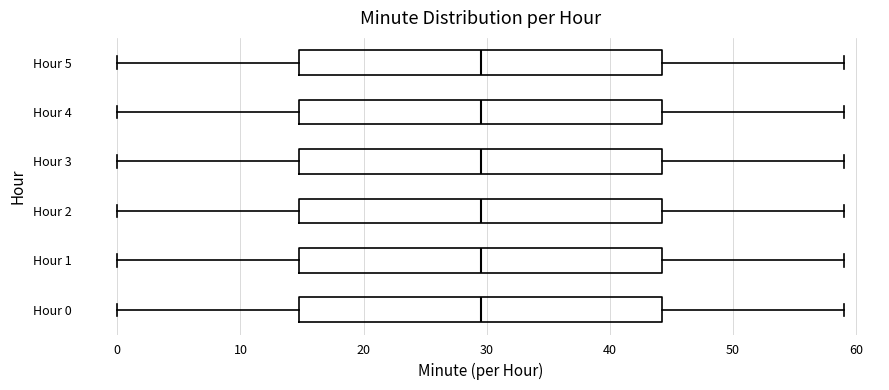

Reading bottom to top, read every box against the x-axis: the position of its median line, the range the box covers, and the ends of its whiskers. The values are not printed on the chart, so give them approximately, as read against the axis.

Hour 0: median 30, box 15 to 44, whiskers 0 to 59
Hour 1: median 30, box 15 to 44, whiskers 0 to 59
Hour 2: median 30, box 15 to 44, whiskers 0 to 59
Hour 3: median 30, box 15 to 44, whiskers 0 to 59
Hour 4: median 30, box 15 to 44, whiskers 0 to 59
Hour 5: median 30, box 15 to 44, whiskers 0 to 59